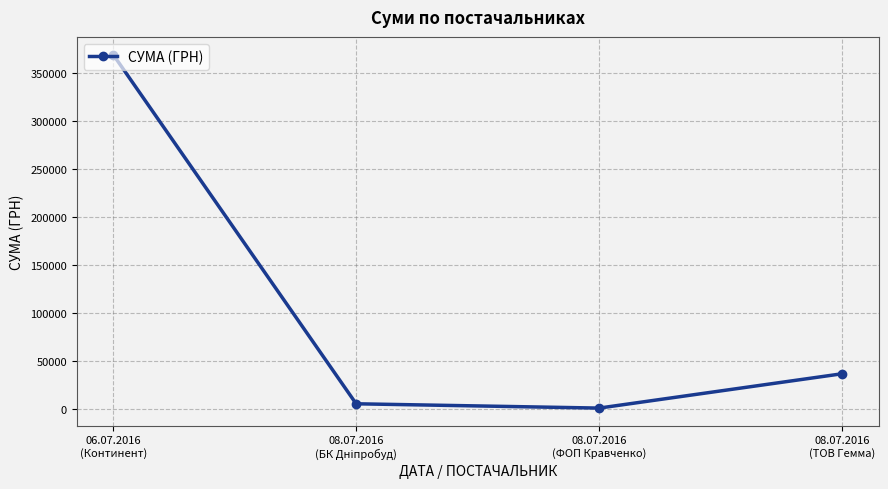

The chart shows a value of 122500.6 at 06.07.2016
(Континент). True or false?

False